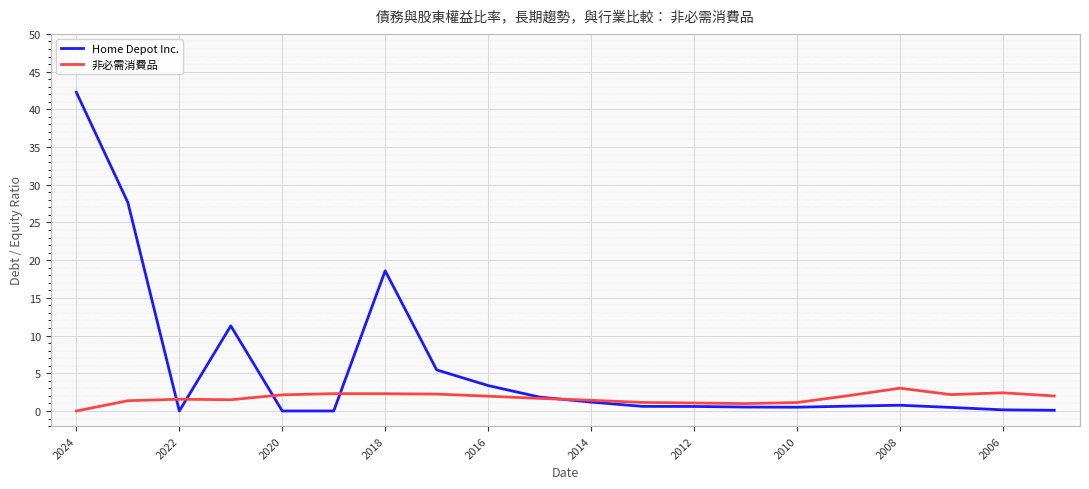

Which series has the widest spread of values?

Home Depot Inc.